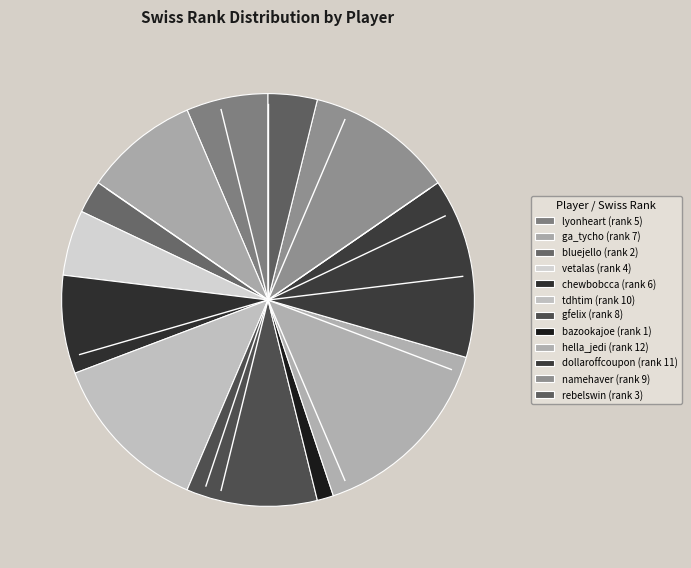

Count the number of slices in the pie.

12